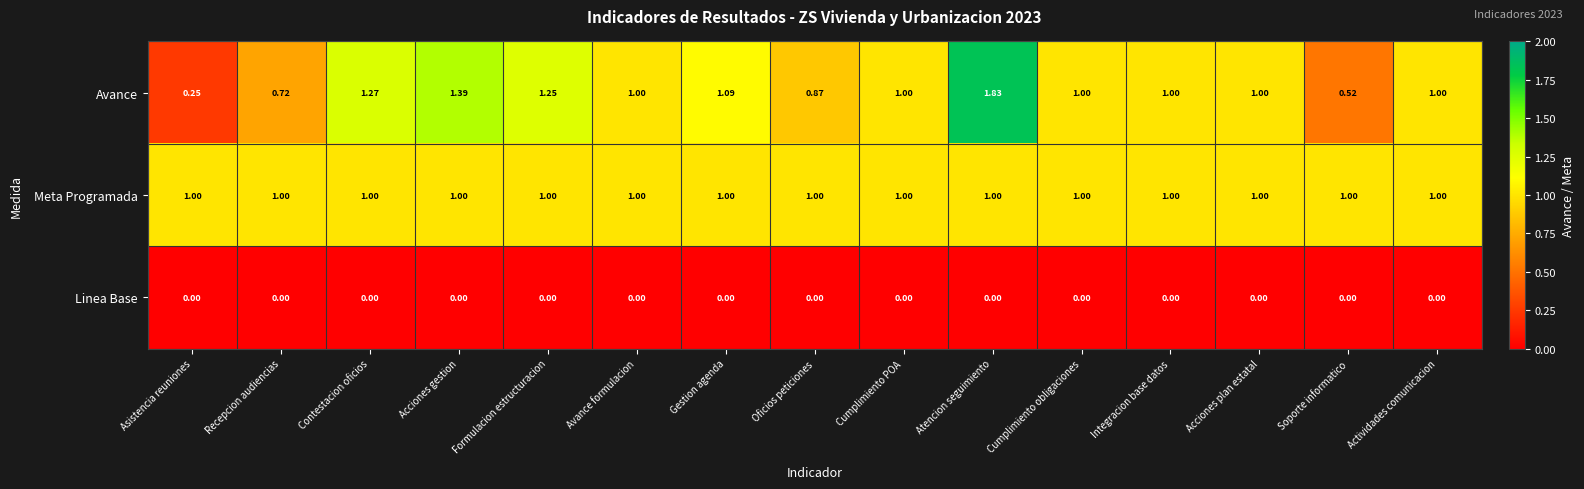

At how many categories does at least one series exceed 0?

15